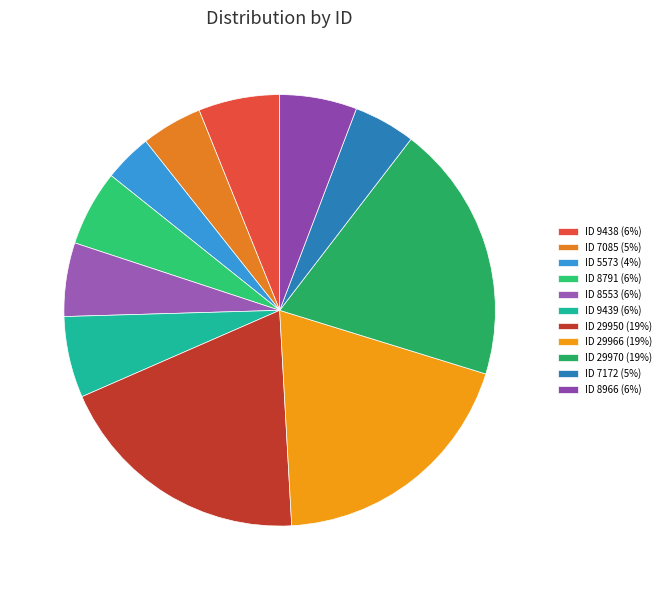

Is it true that შალვა იოსების ძე ჭყონია is 1% of the pie?

False